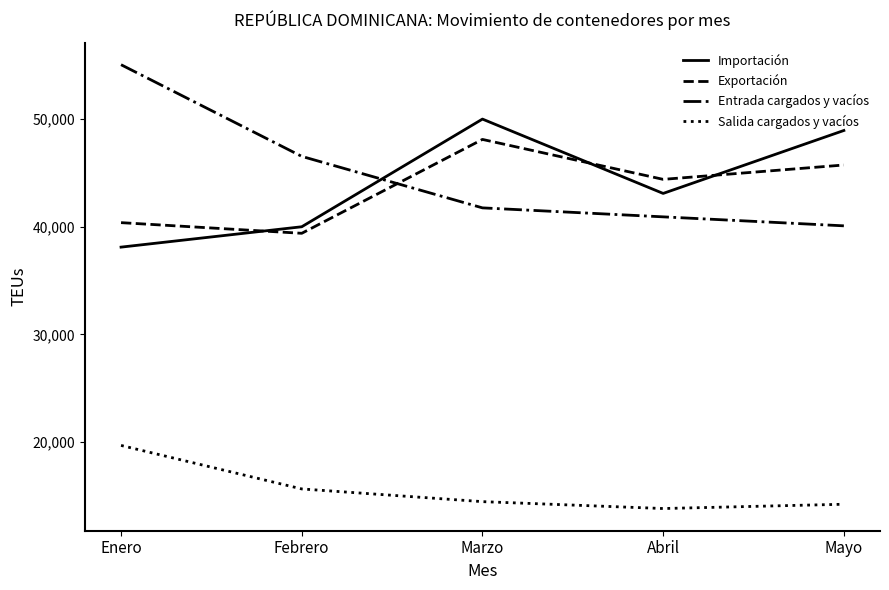

What is the spread (max minus min) of values at Marzo?

35519